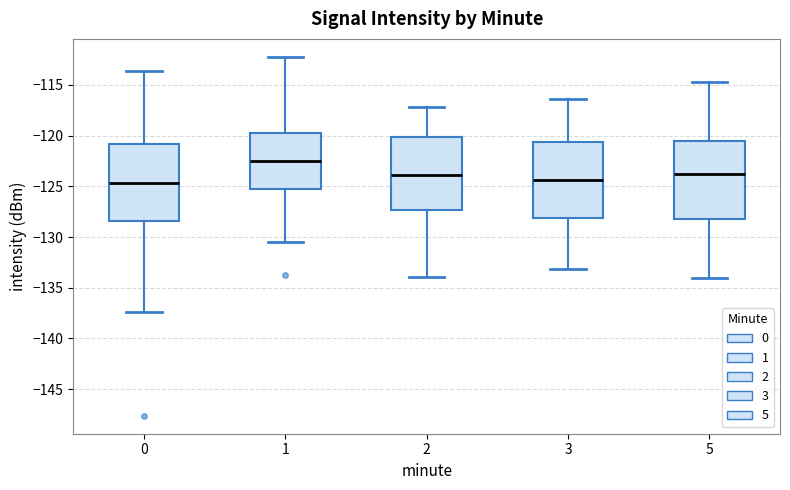

Reading left to right, read every box against the y-axis: the position of its median line, the range the box covers, and the ends of its whiskers. The values are not printed on the chart, so give them approximately, as read against the axis.

0: median -124.5, box -128.5 to -121.0, whiskers -137.5 to -113.5
1: median -122.5, box -125.0 to -119.5, whiskers -130.5 to -112.0
2: median -124.0, box -127.5 to -120.0, whiskers -134.0 to -117.0
3: median -124.5, box -128.0 to -120.5, whiskers -133.0 to -116.5
5: median -124.0, box -128.0 to -120.5, whiskers -134.0 to -114.5